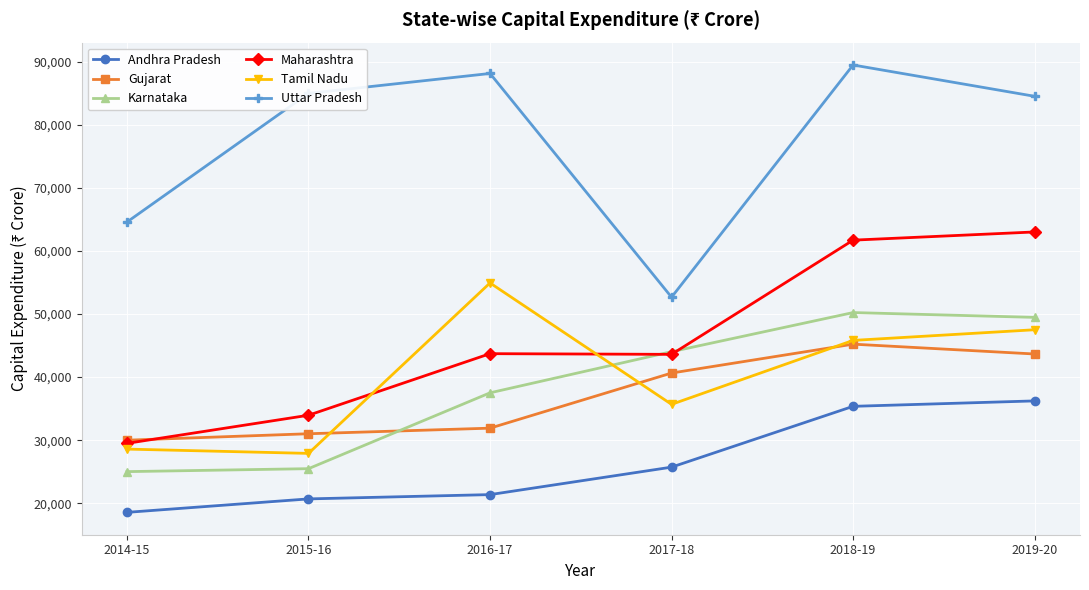

Which label corresponds to the largest value in the chart?

2018-19